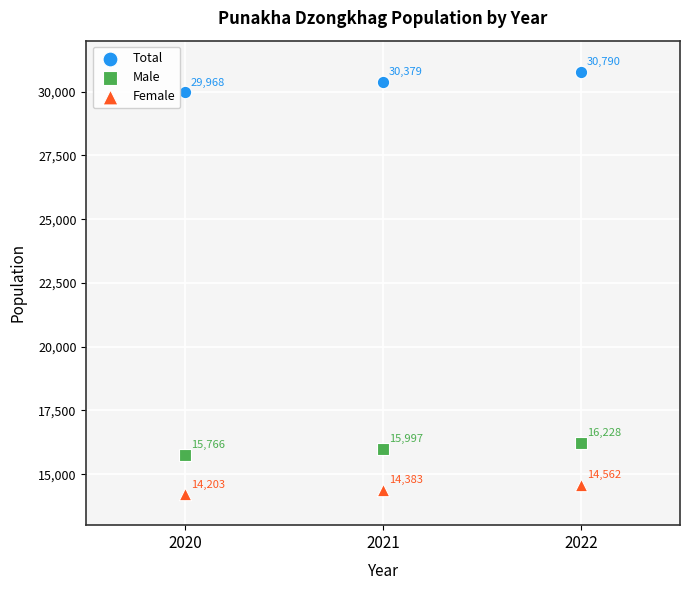

Which series reaches the maximum Y coordinate?

Total